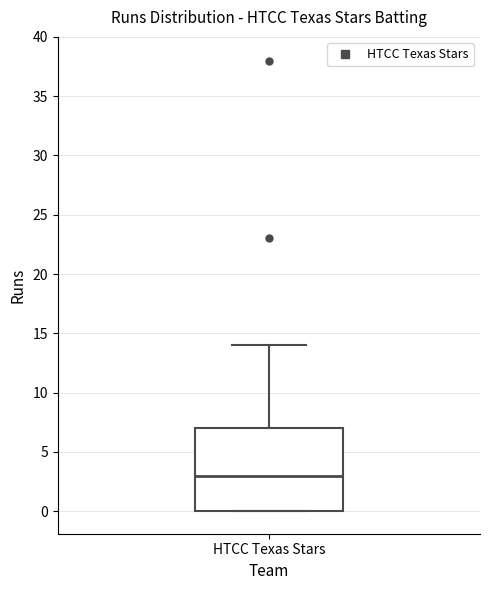

Where is the upper edge of the box for HTCC Texas Stars on the y-axis? The values are not printed on the chart, so give them approximately, as read against the axis.

7